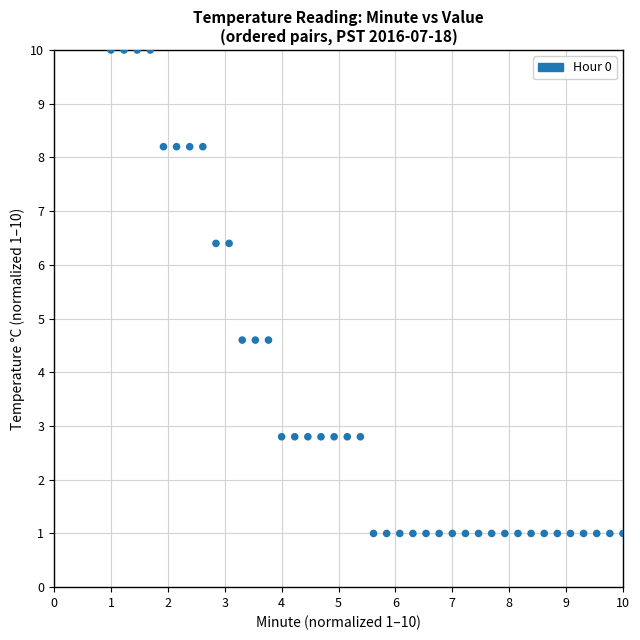

What is the range of X values (max minus min)?

9.0